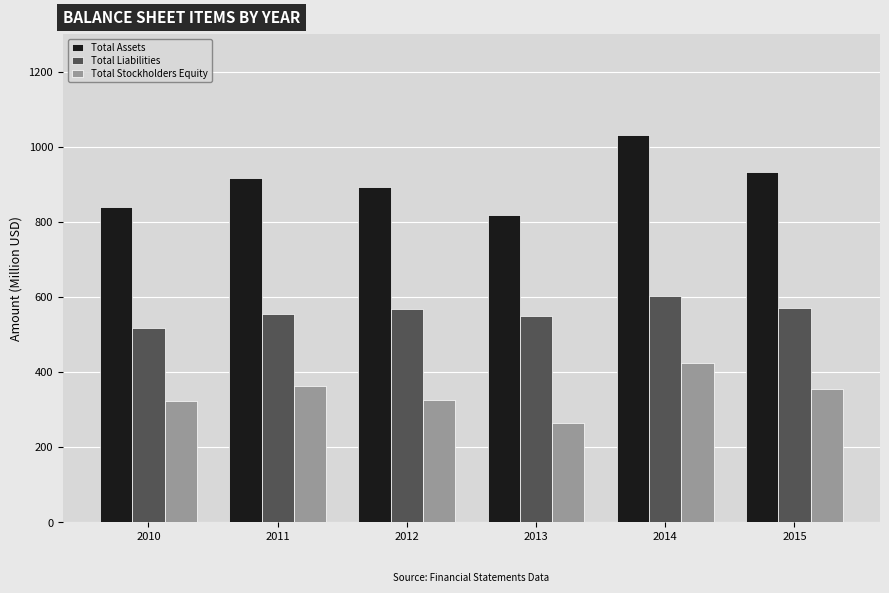

At 2010, list the series in order from largest to smallest.

Total Assets, Total Liabilities, Total Stockholders Equity